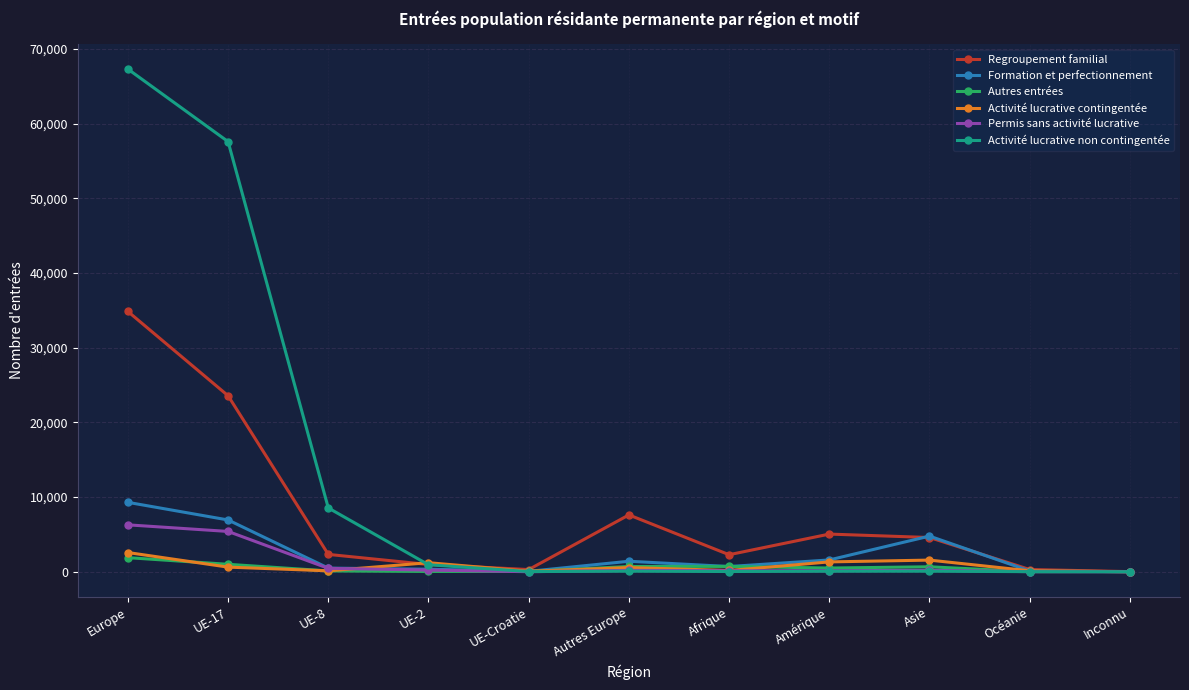

Rank the series by their maximum value, from highest to lowest.

Activité lucrative non contingentée, Regroupement familial, Formation et perfectionnement, Permis sans activité lucrative, Activité lucrative contingentée, Autres entrées